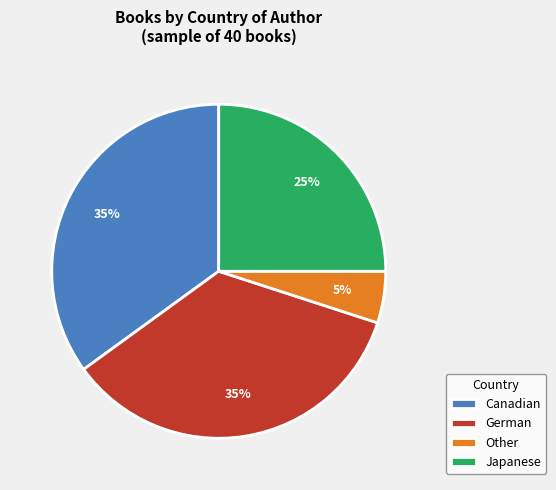

To the nearest percent, what portion does Japanese represent?

25%